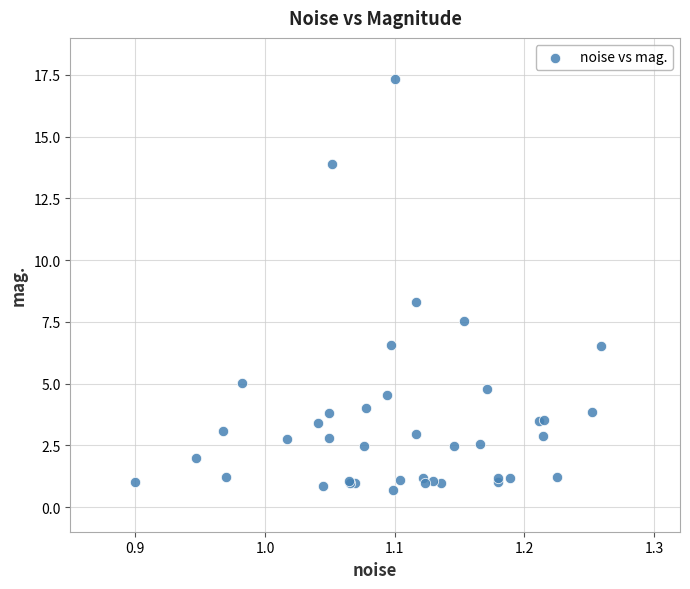

What Y value in the scatter plot is closest to 9?

8.3